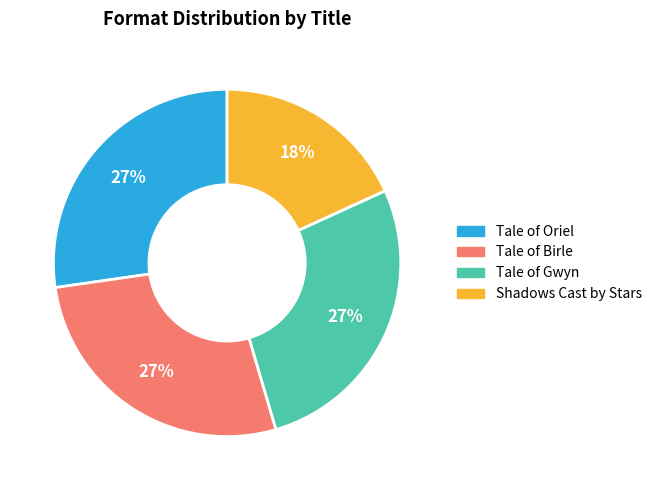

What is the ratio of the value at Tale of Oriel to the value at Tale of Gwyn?

1.0